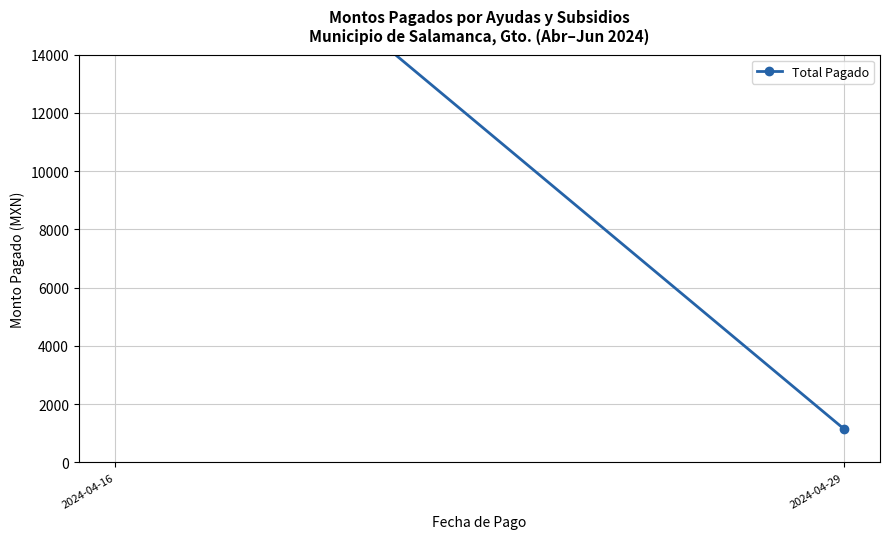

Which has a higher value, 2024-04-16 or 2024-04-29?

2024-04-16